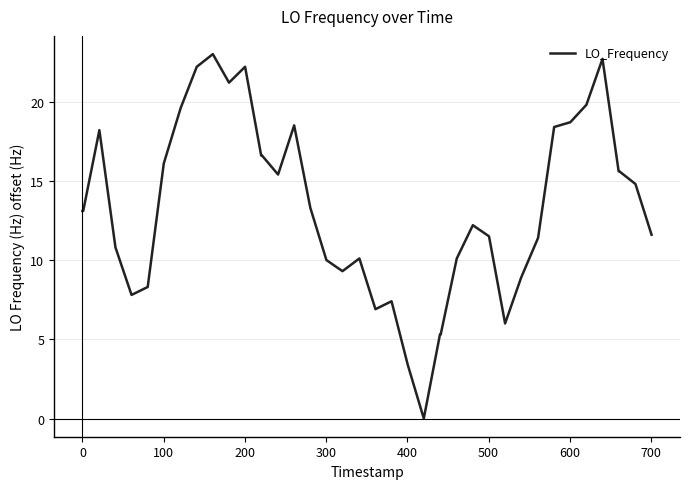

What is the greatest value displayed?

23.0